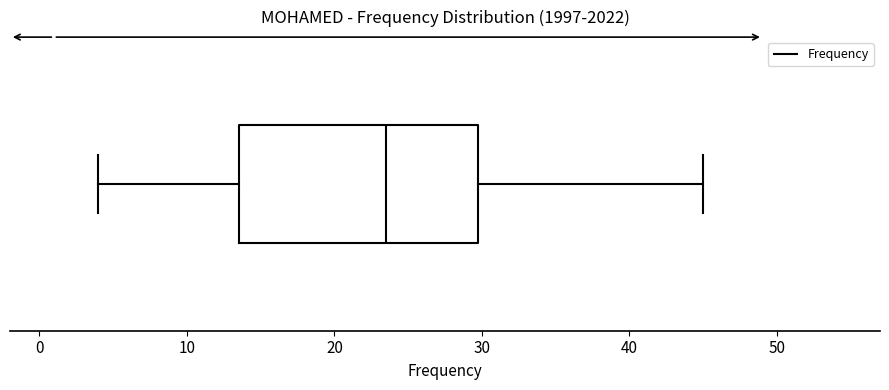

Where is the right edge of the box on the x-axis? The values are not printed on the chart, so give them approximately, as read against the axis.

30